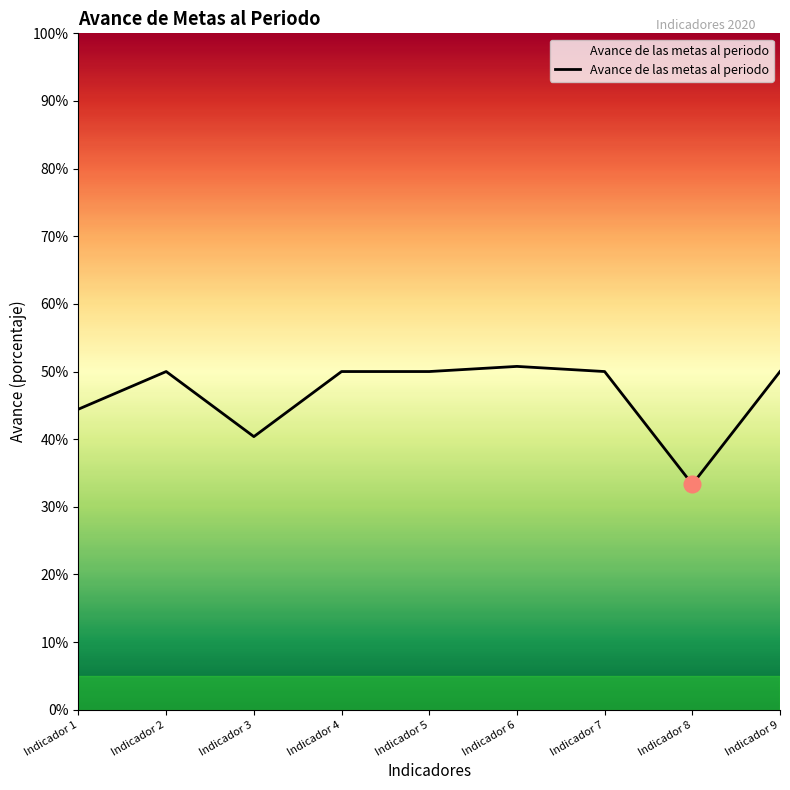

Does the chart have visible grid lines?

No